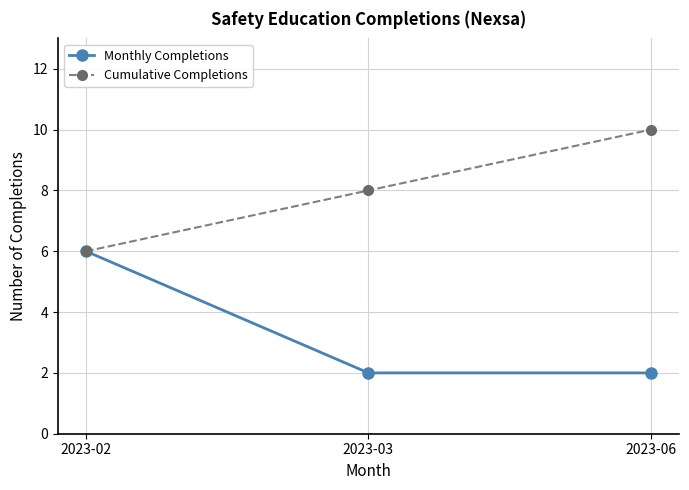

How many distinct data groups are displayed?

2